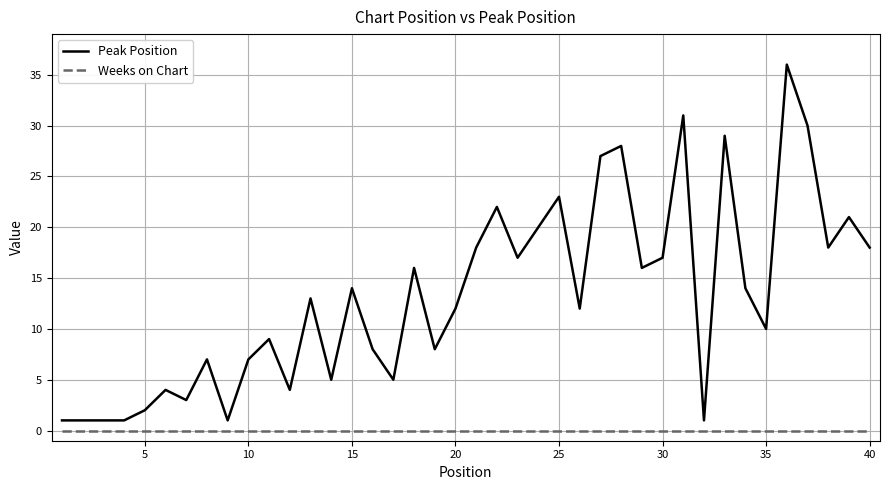

What are all the series names shown in the legend?

Peak Position, Weeks on Chart